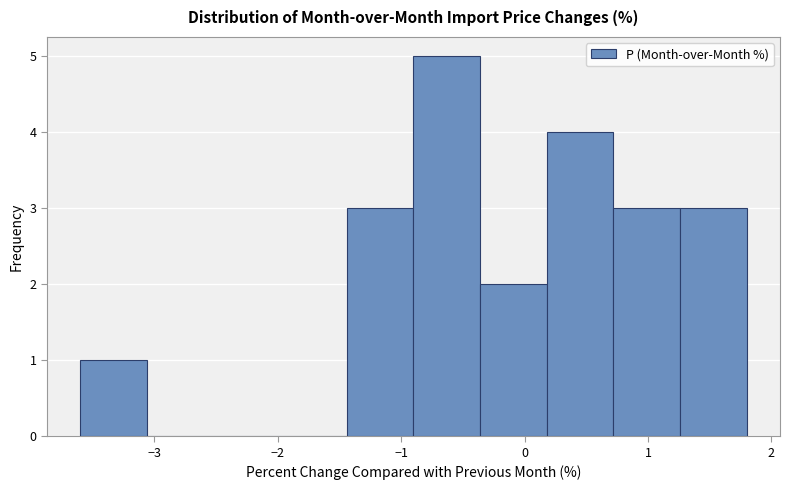

Reading left to right, list every bar in this chart as the range it spans on the x-axis followed by its height. Neither the bar edges nor the heights are printed on the chart, so give them approximately, as read against the axes.

-3.60 to -3.06: 1
-3.06 to -2.52: 0
-2.52 to -1.98: 0
-1.98 to -1.44: 0
-1.44 to -0.90: 3
-0.90 to -0.36: 5
-0.36 to 0.18: 2
0.18 to 0.72: 4
0.72 to 1.26: 3
1.26 to 1.80: 3